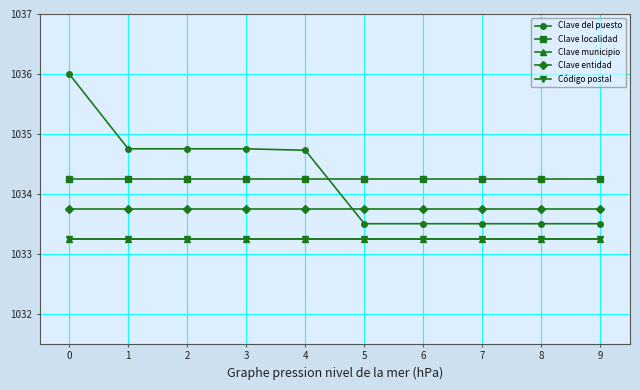

Does the chart have visible grid lines?

Yes